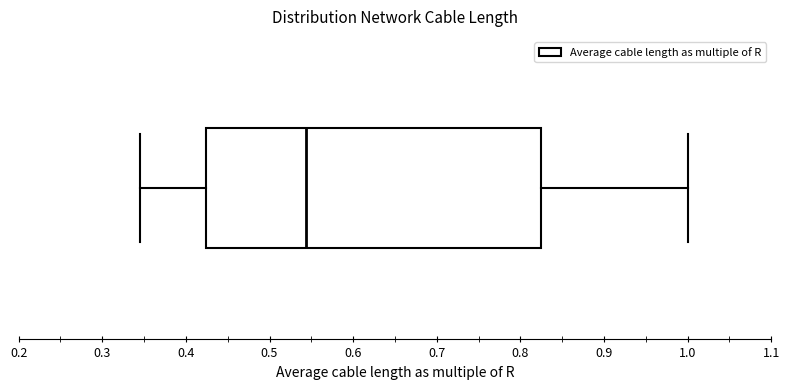

Where is the right edge of the box on the x-axis? The values are not printed on the chart, so give them approximately, as read against the axis.

0.82